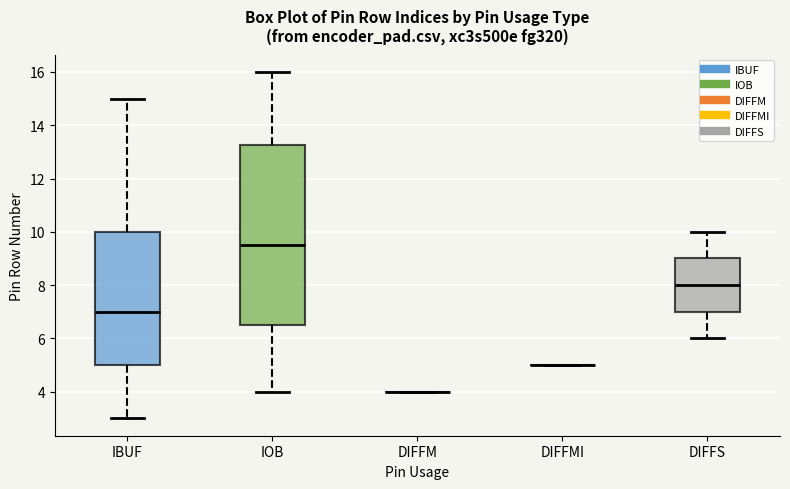

Reading left to right, transcribe this box plot: for each box, give where its median line is, the range the box spans, and where its two whiskers end, as read against the y-axis. The values are not printed on the chart, so give them approximately, as read against the axis.

IBUF: median 7.0, box 5.0 to 10.0, whiskers 3.0 to 15.0
IOB: median 9.6, box 6.6 to 13.2, whiskers 4.0 to 16.0
DIFFM: box collapsed to a line at 4.0, whiskers 4.0 to 4.0
DIFFMI: box collapsed to a line at 5.0, whiskers 5.0 to 5.0
DIFFS: median 8.0, box 7.0 to 9.0, whiskers 6.0 to 10.0